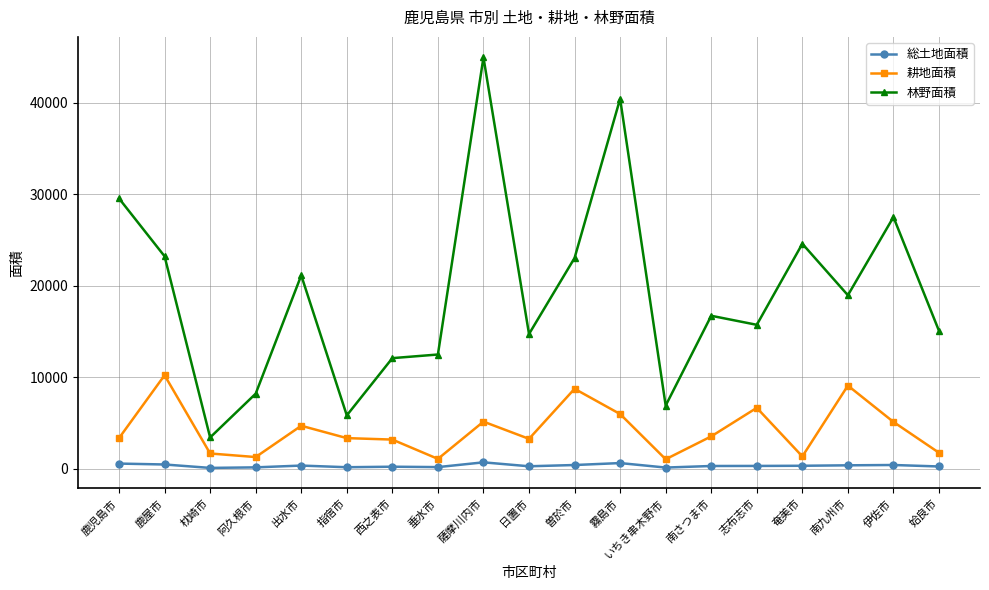

What is the sum of all 総土地面積 values?

5956.8